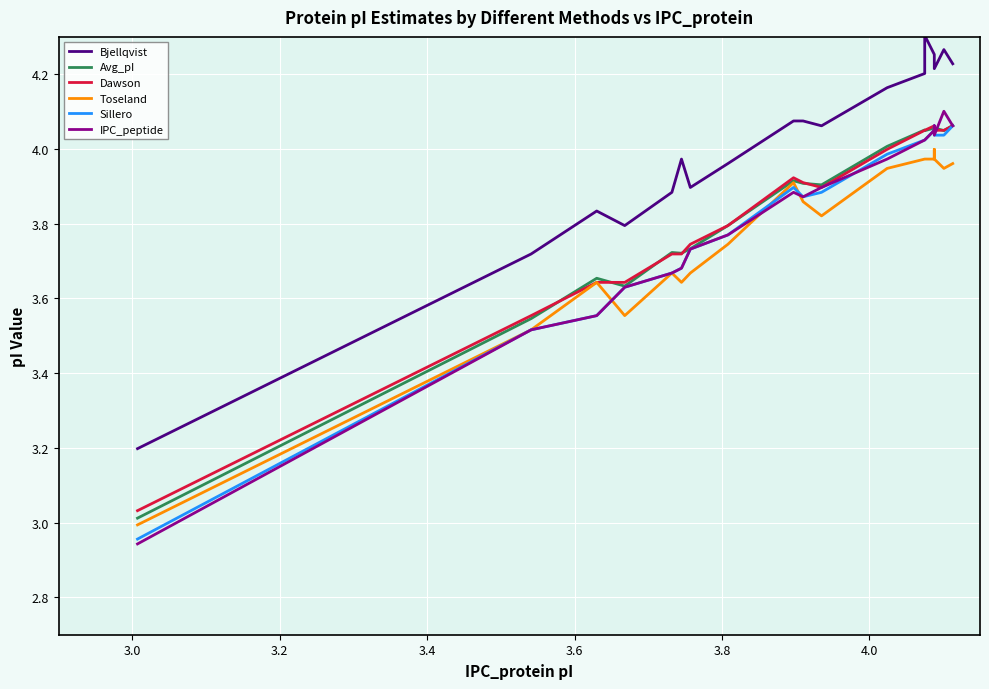

What is the highest value of the Toseland series?

4.0